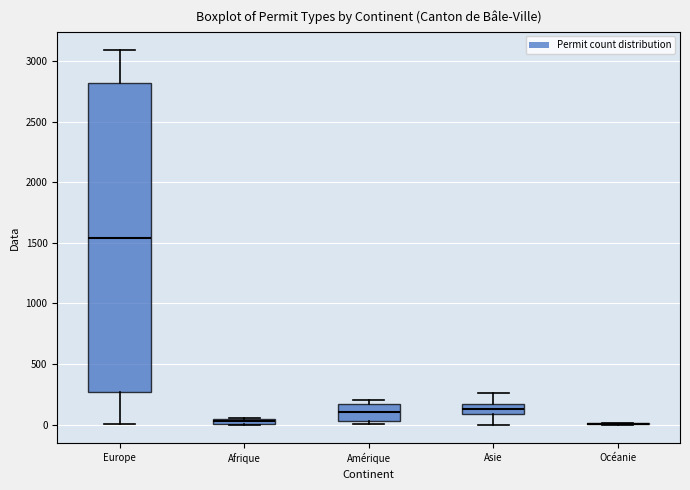

Which box is the tallest, from its lower edge to its upper edge?

Europe